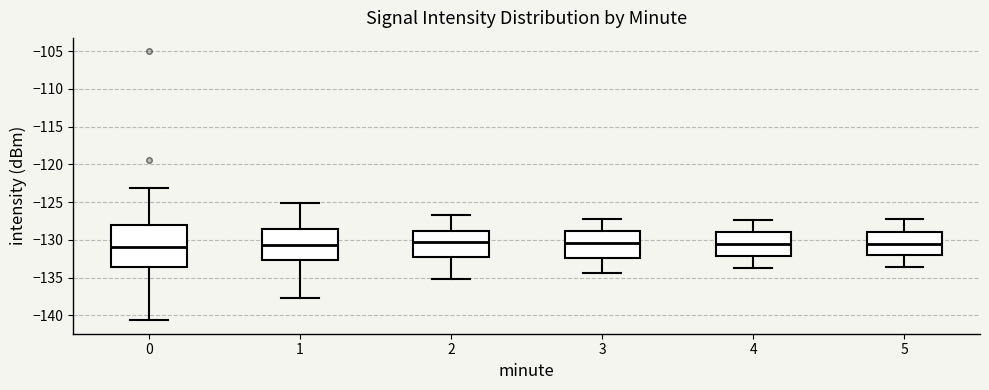

Comparing the boxes themselves (not the whiskers), which one is the tallest?

0